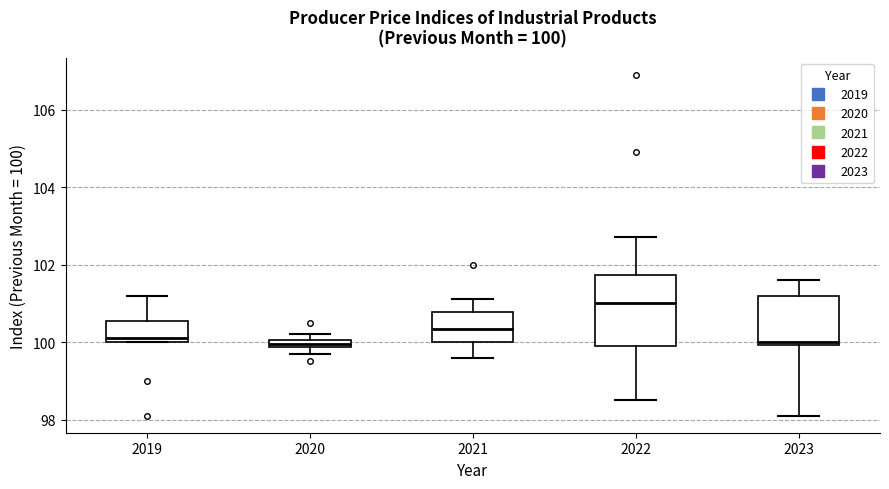

Comparing the boxes themselves (not the whiskers), which one is the tallest?

2022